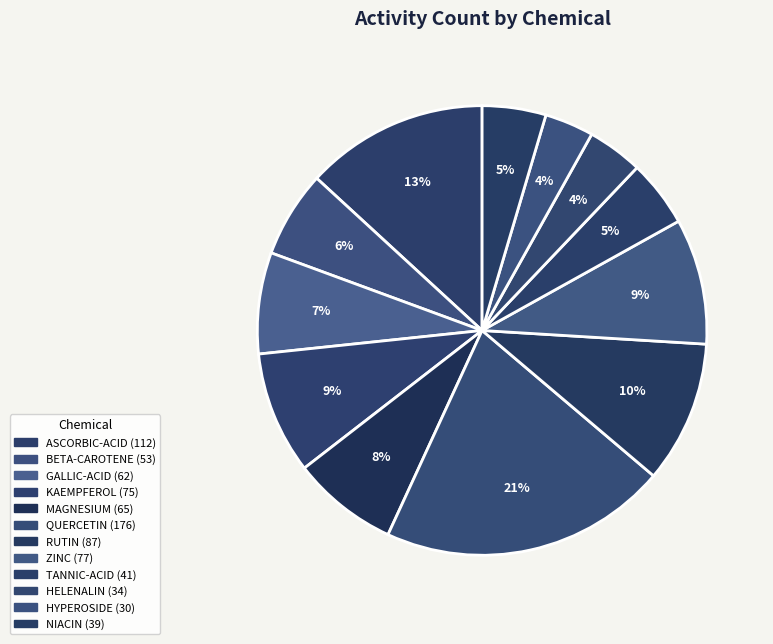

Which category has the smallest portion of the pie?

HYPEROSIDE